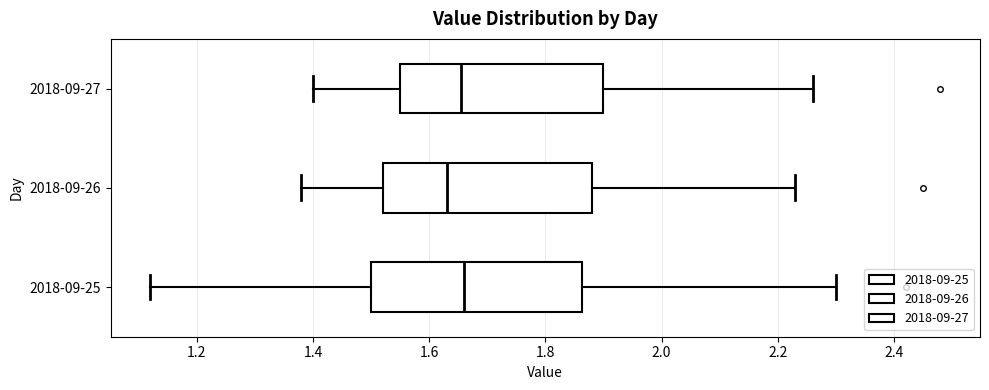

Which box has the furthest to the left median line?

2018-09-26